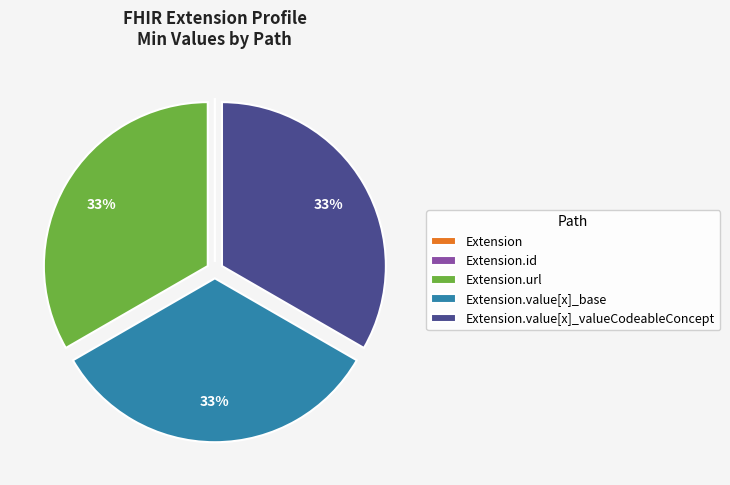

Is there a majority slice in this chart?

No